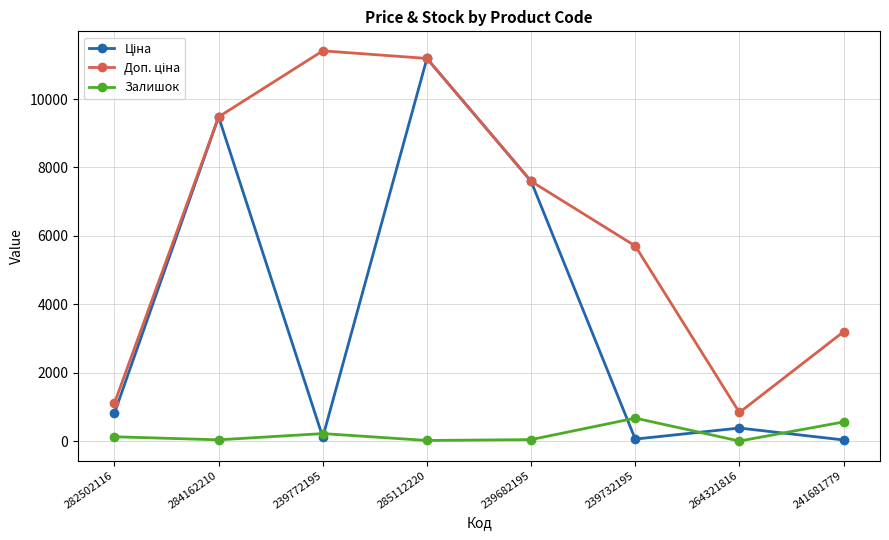

What is the maximum value shown in the chart?

11410.0